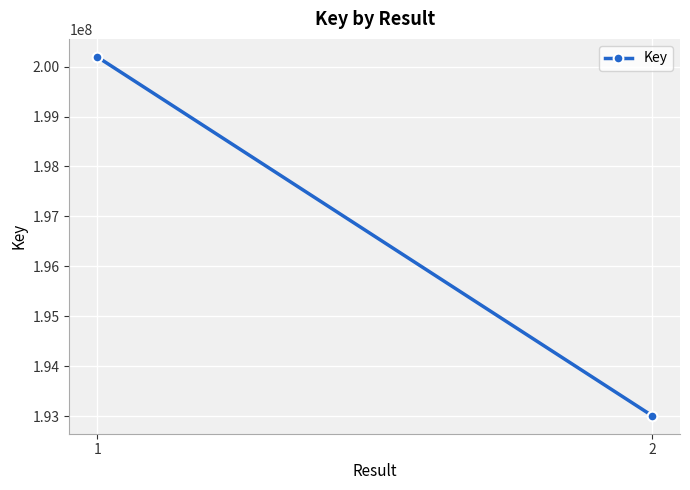

Reading right to left, transcribe all the data shown in this chart.

193007371	200195434